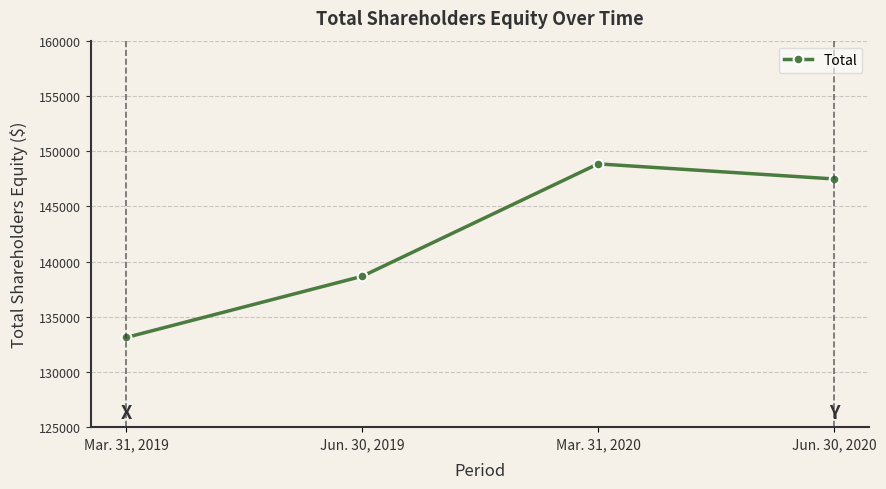

How many distinct data groups are displayed?

1